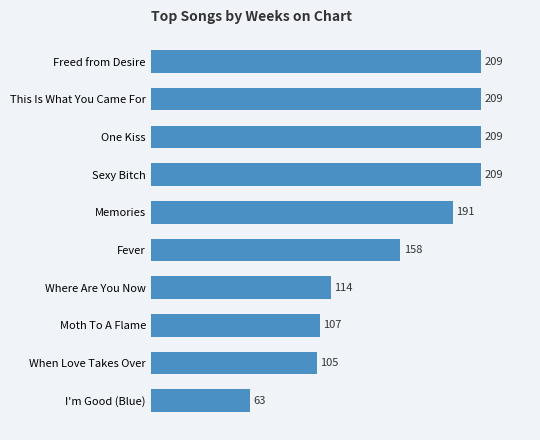

How many values are below 191?

5